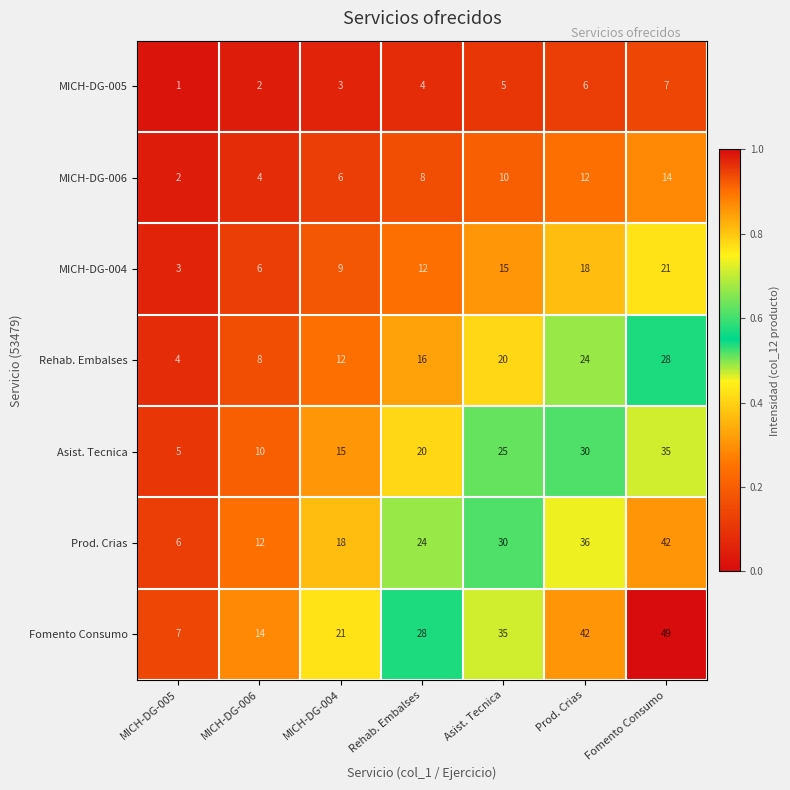

Where is Prod. Crias nearest to the value 24?

Rehab. Embalses